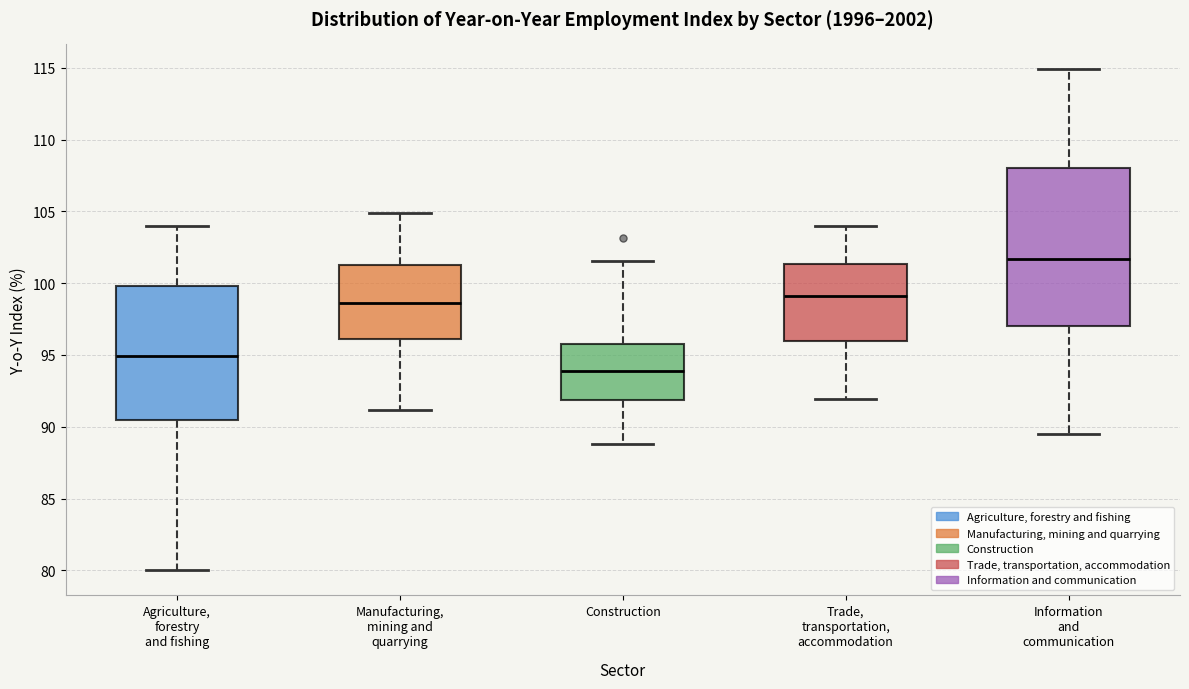

Which box is the tallest, from its lower edge to its upper edge?

Information and communication